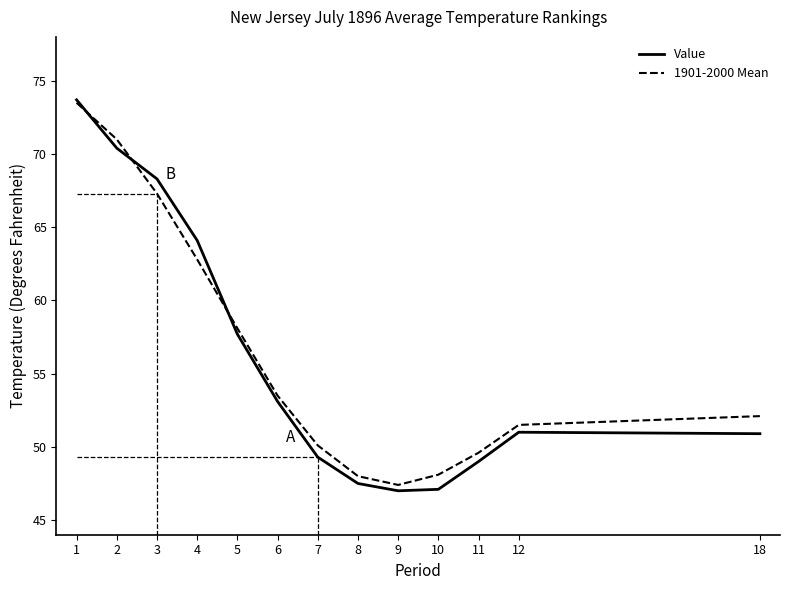

What is the smallest value displayed?

47.0